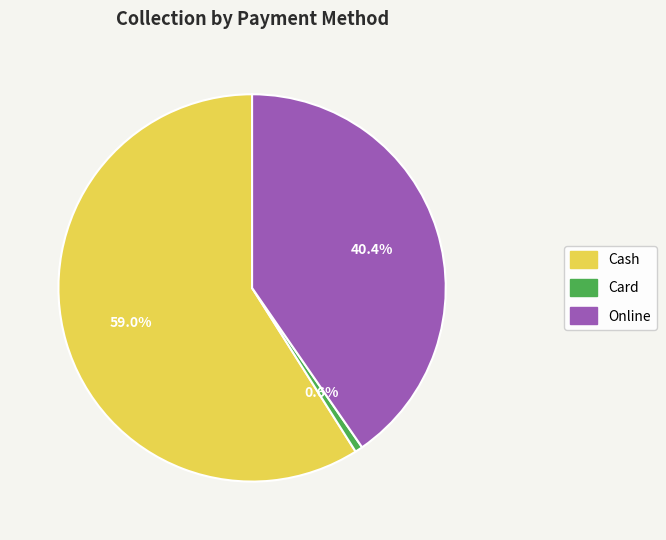

To the nearest percent, what portion does Card represent?

1%